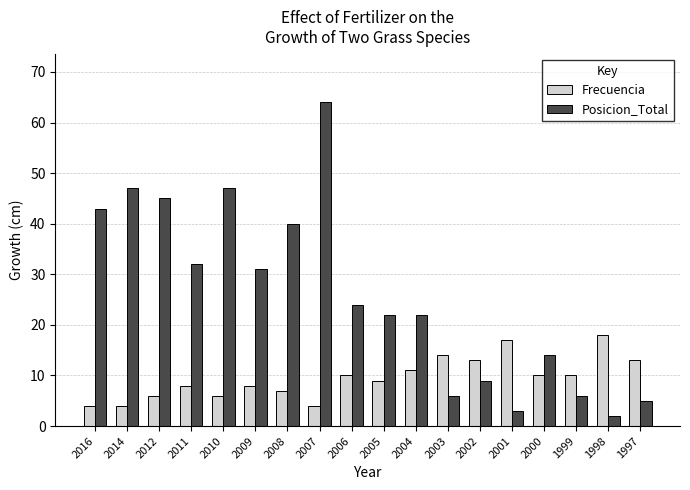

List the series in order of their peak value, highest first.

Posicion_Total, Frecuencia